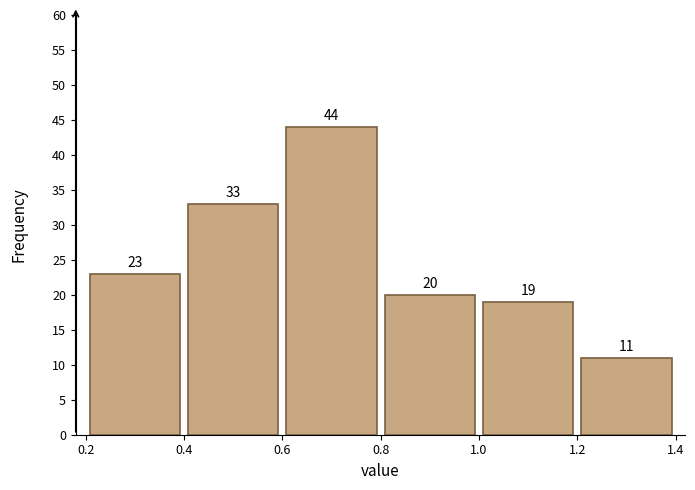

Reading left to right, transcribe this chart: for each bar, give the range it covers on the x-axis and its height.

0.2 to 0.4: 23
0.4 to 0.6: 33
0.6 to 0.8: 44
0.8 to 1.0: 20
1.0 to 1.2: 19
1.2 to 1.4: 11